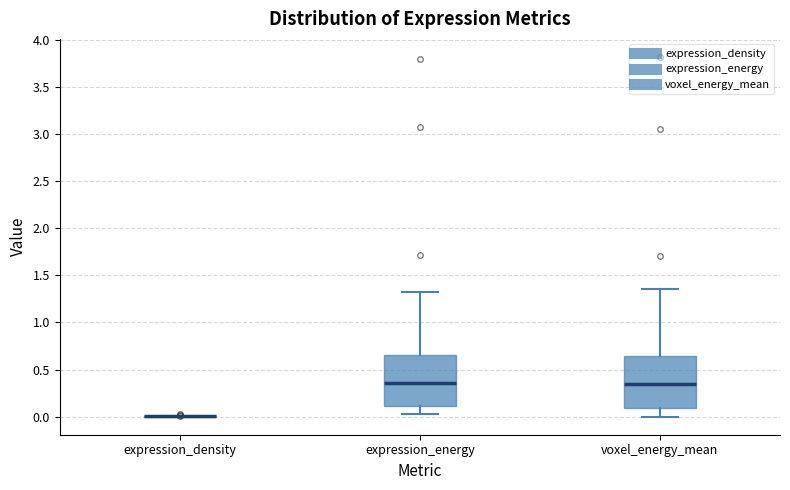

Reading left to right, read every box against the y-axis: the position of its median line, the range the box covers, and the ends of its whiskers. The values are not printed on the chart, so give them approximately, as read against the axis.

expression_density: box collapsed to a line at 0.00, whiskers 0.00 to 0.00
expression_energy: median 0.35, box 0.10 to 0.65, whiskers 0.00 to 1.30
voxel_energy_mean: median 0.35, box 0.10 to 0.65, whiskers 0.00 to 1.35